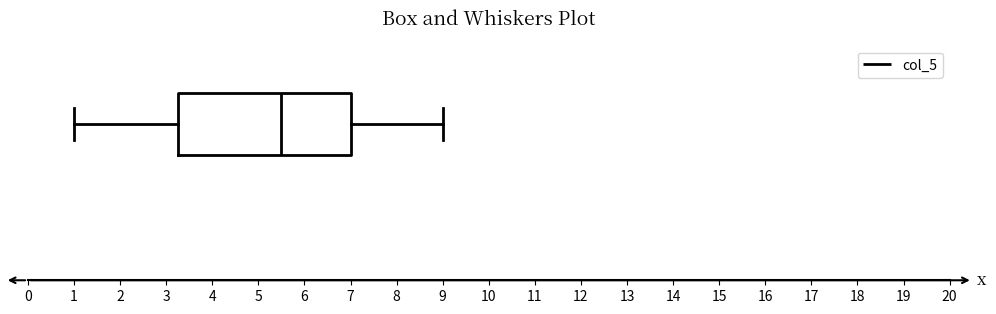

Where does the left whisker of the box end on the x-axis? The values are not printed on the chart, so give them approximately, as read against the axis.

1.0